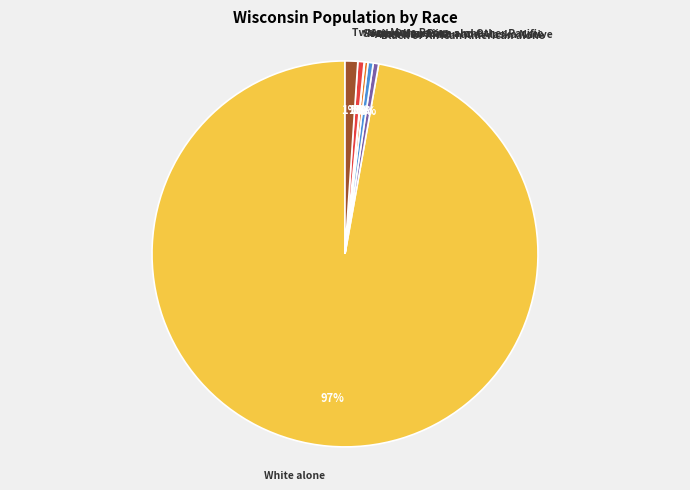

Do Asian alone and Some Other Race alone together represent more than half of the pie?

No